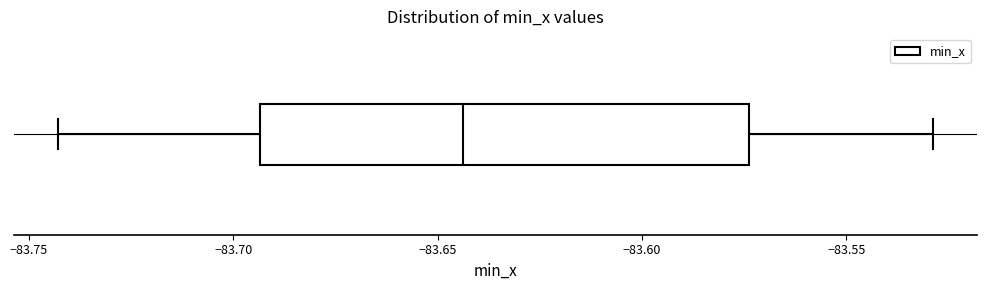

Transcribe this box plot: give where the median line is, the range the box spans, and where the two whiskers end, as read against the x-axis. The values are not printed on the chart, so give them approximately, as read against the axis.

median -83.645, box -83.695 to -83.575, whiskers -83.745 to -83.530